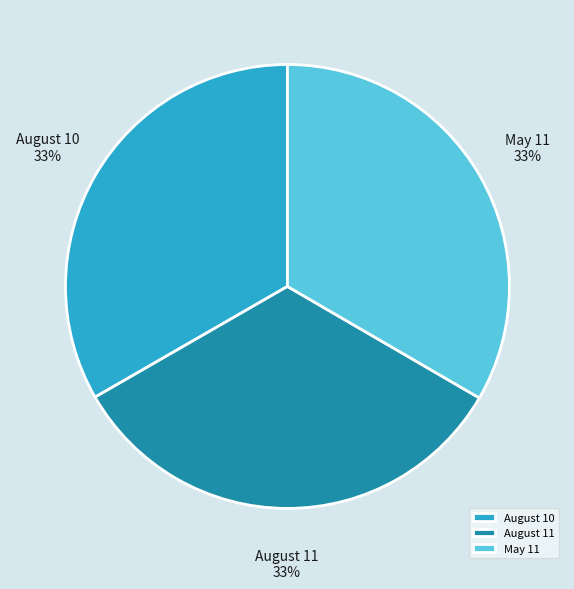

How many segments does this pie chart have?

3